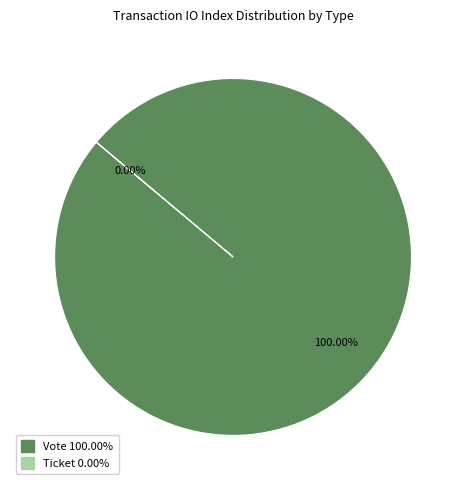

What percentage is the Vote slice, to the nearest percent?

100%